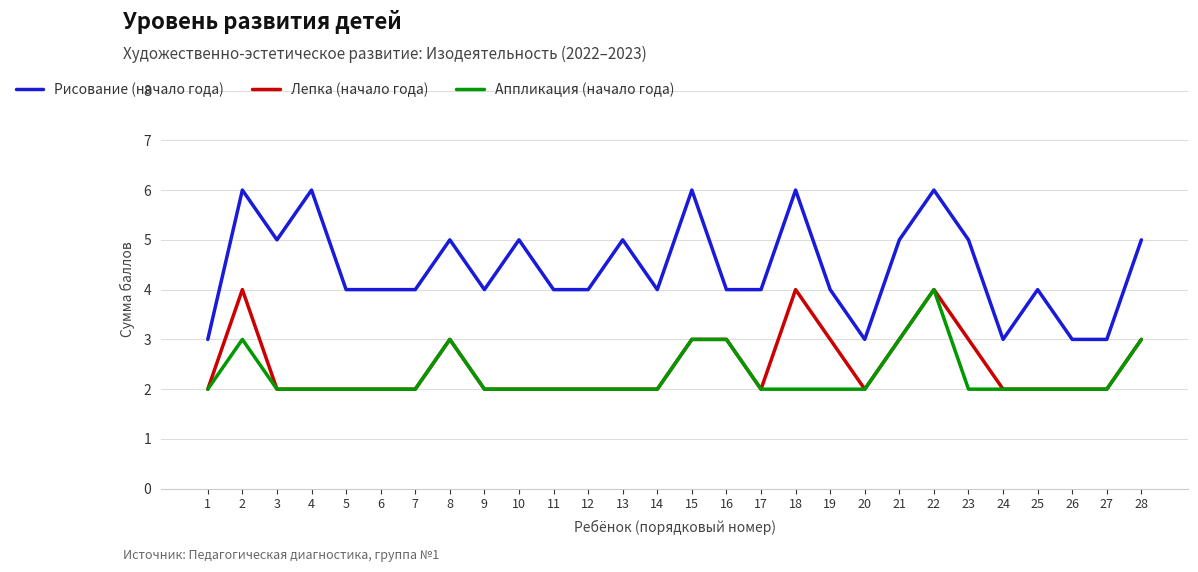

What is the total value across all series at 22?

14